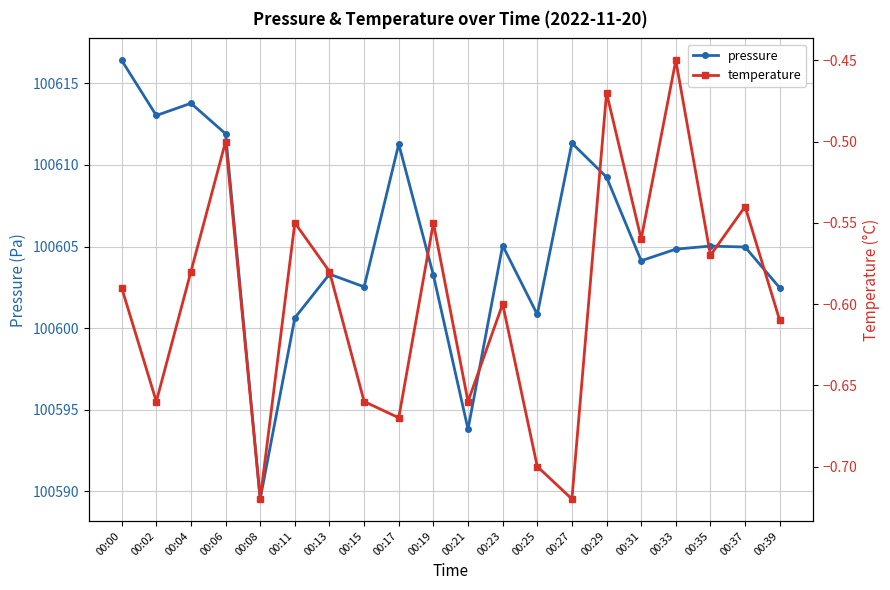

What are all the series names shown in the legend?

pressure, temperature